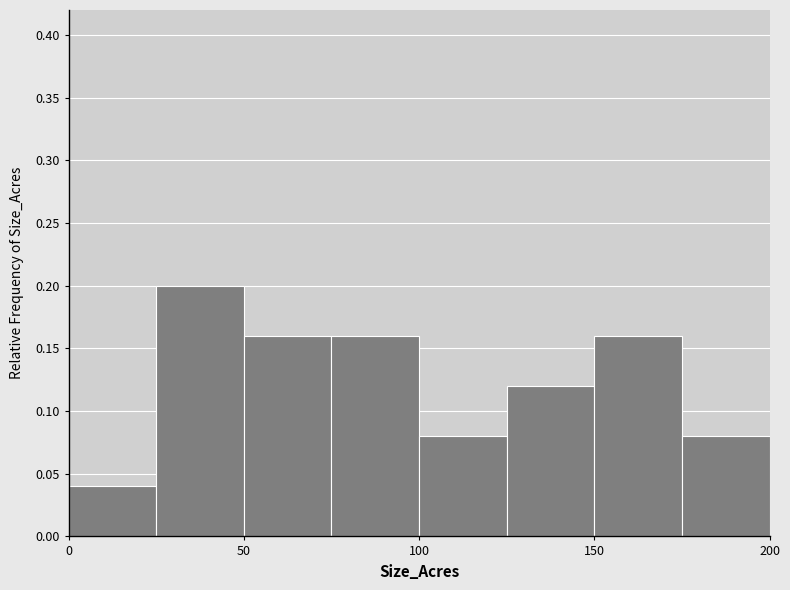

Reading left to right, transcribe this chart: for each bar, give the range it covers on the x-axis and its height. The values are not printed on the chart, so give them approximately, as read against the axis.

0 to 25: 0.04
25 to 50: 0.20
50 to 75: 0.16
75 to 100: 0.16
100 to 125: 0.08
125 to 150: 0.12
150 to 175: 0.16
175 to 200: 0.08